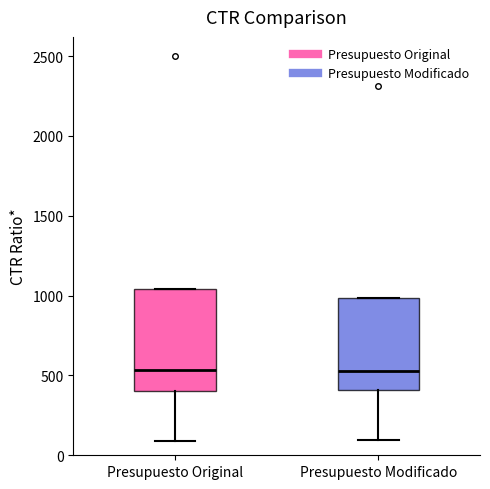

Comparing the boxes themselves (not the whiskers), which one is the tallest?

Presupuesto Original